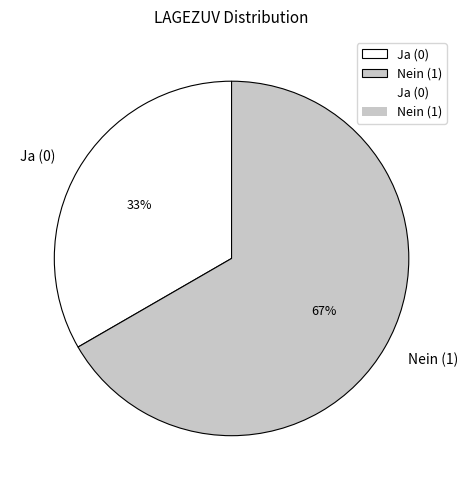

Is there any slice that represents more than half of the pie?

Yes